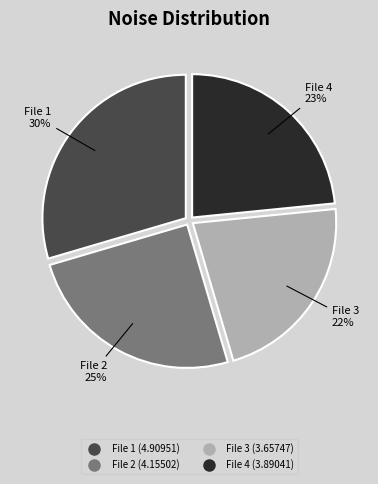

To the nearest percent, what is the difference between the largest and smallest slice percentages?

8%